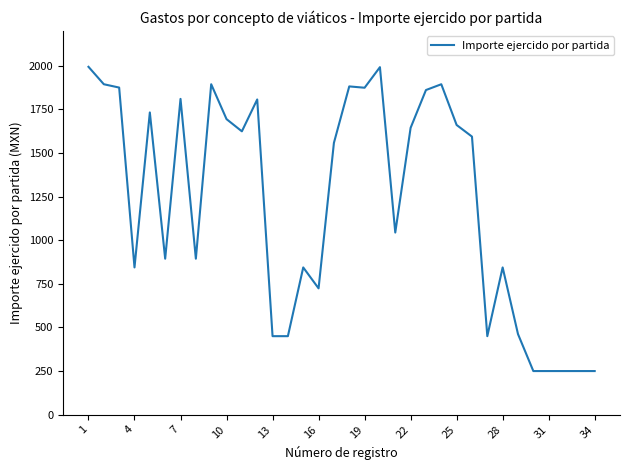

What is the maximum value shown in the chart?

1994.0